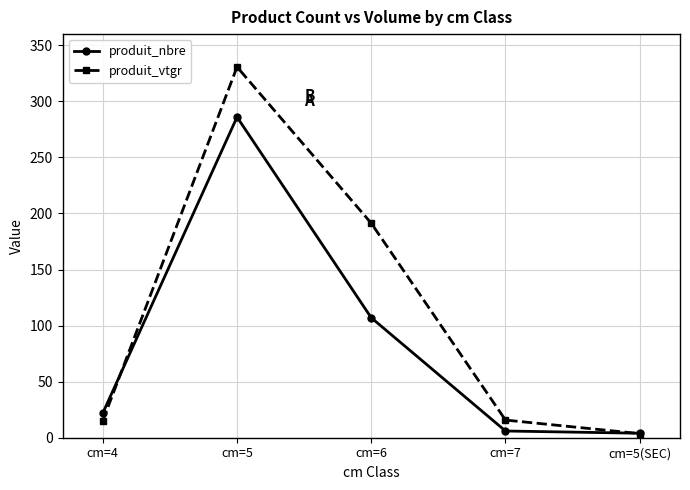

True or false: produit_nbre and produit_vtgr intersect in this chart.

True